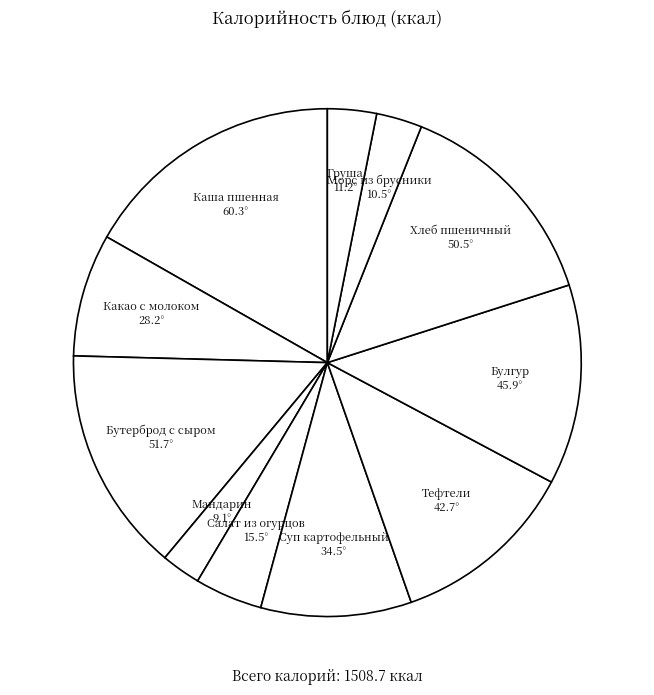

How many segments does this pie chart have?

11